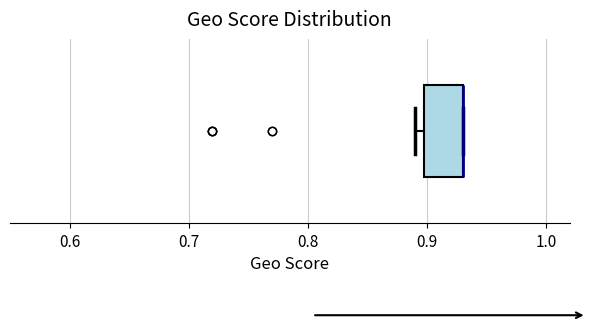

Read this box plot against the x-axis: the position of the median line, the range covered by the box, and the ends of both whiskers. The values are not printed on the chart, so give them approximately, as read against the axis.

median 0.93 (drawn on the box's right edge), box 0.90 to 0.93, whiskers 0.89 to 0.93